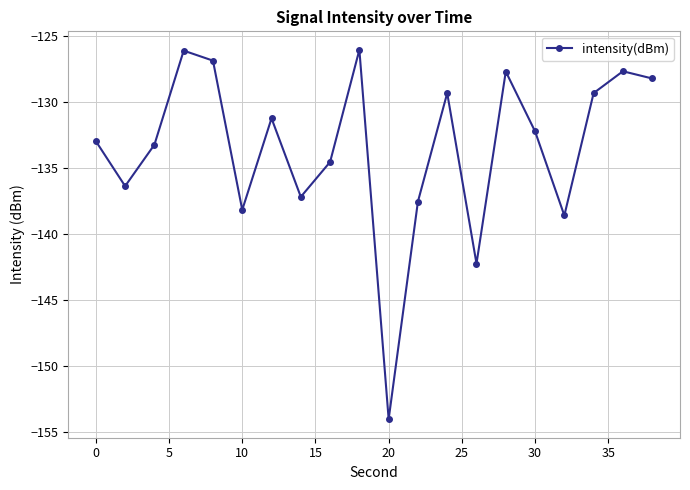

How many points are lower than both their immediate neighbors (excluding endpoints)?

6